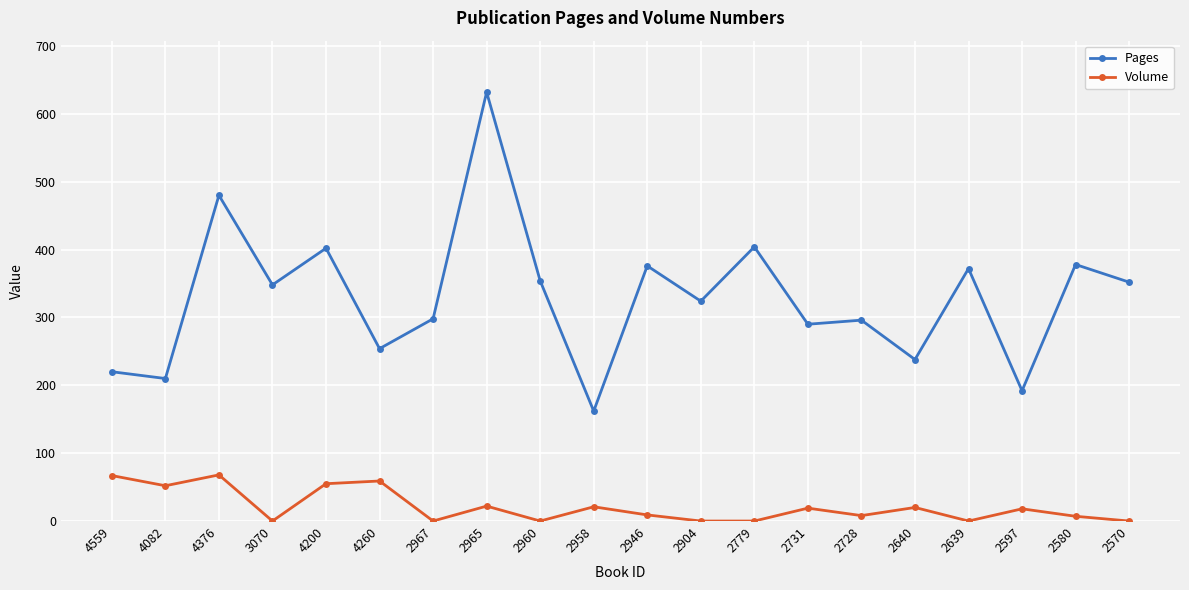

Which category has the lowest value in the Pages series?

2958